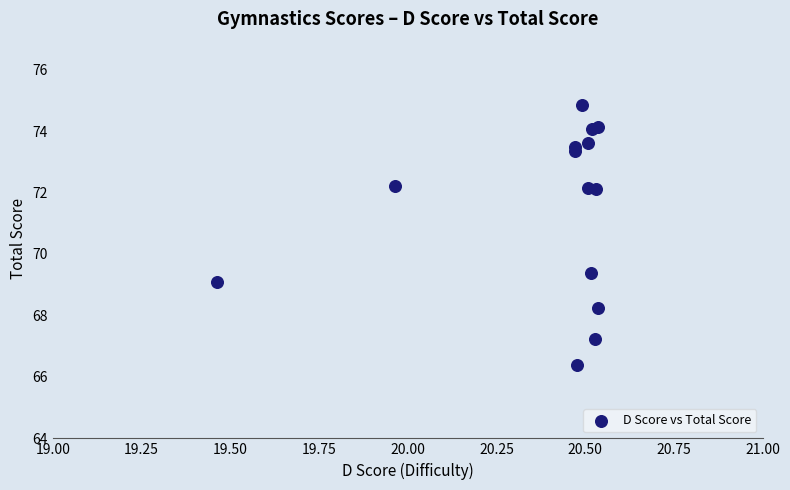

What Y value in the scatter plot is closest to 70?

69.4